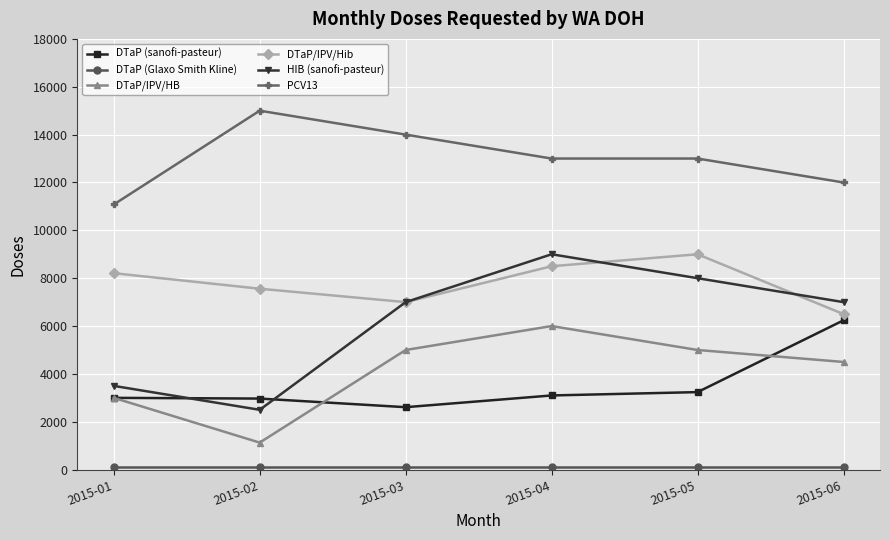

After their last crossing, which series has the higher values: DTaP (sanofi-pasteur) or HIB (sanofi-pasteur)?

HIB (sanofi-pasteur)